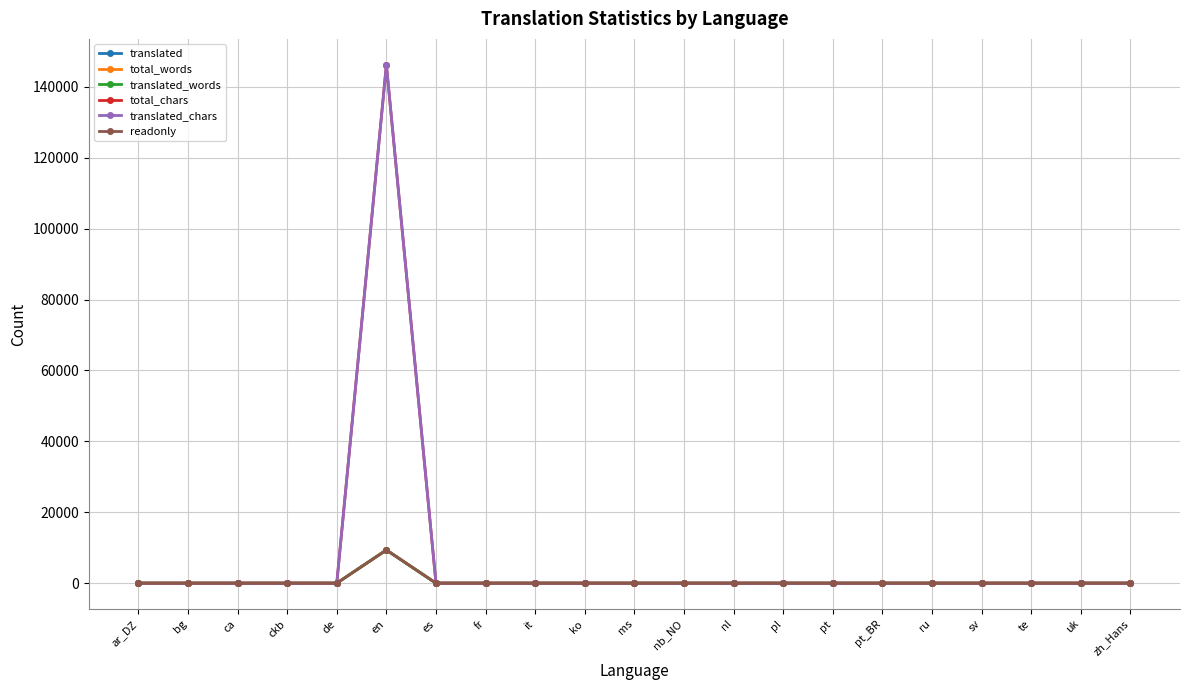

Is this an area chart (filled region under the line)?

No